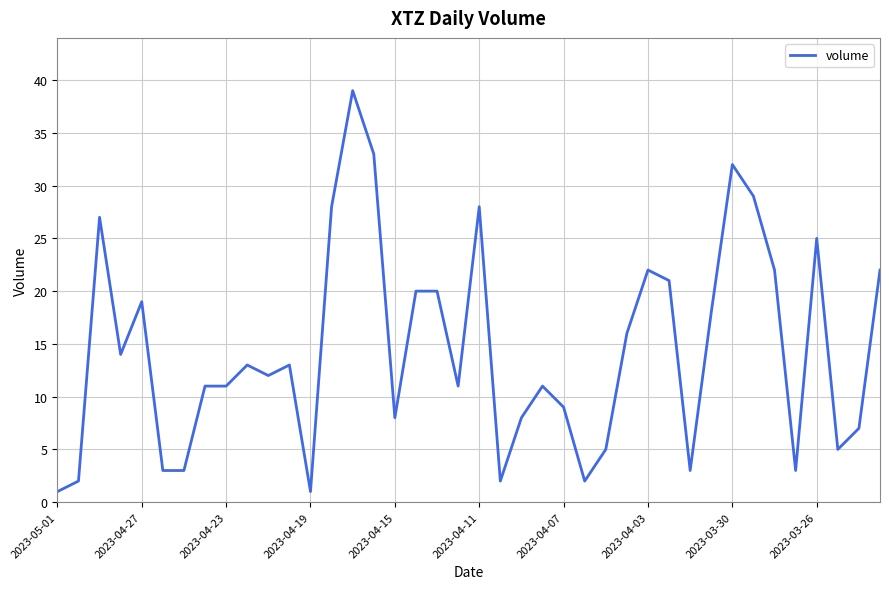

What is the greatest value displayed?

39